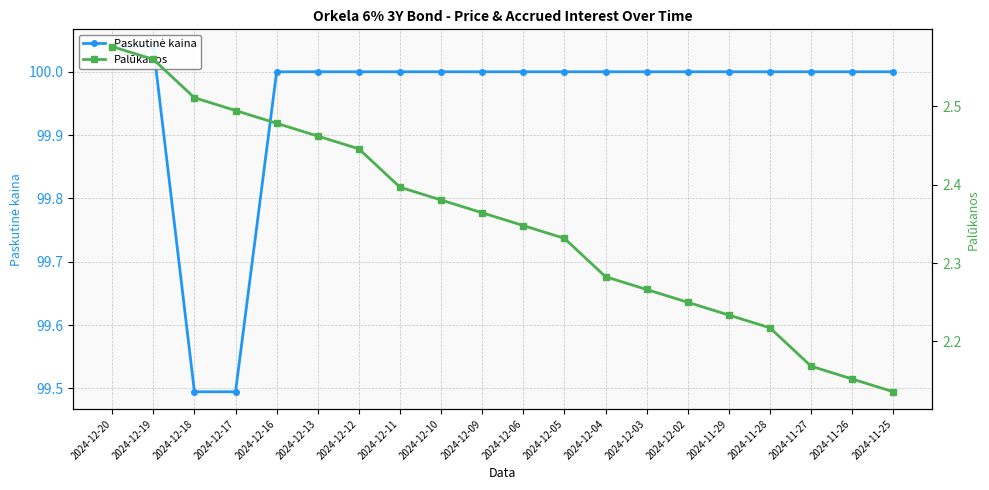

True or false: Palūkanos has more than 0 points higher than both neighbors.

False